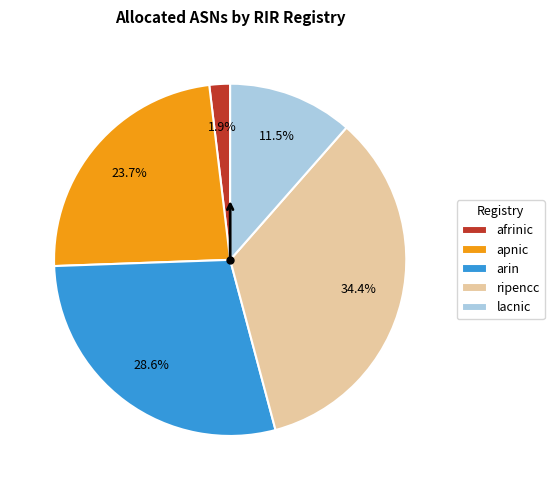

To the nearest percent, what percentage of the pie is ripencc?

34%